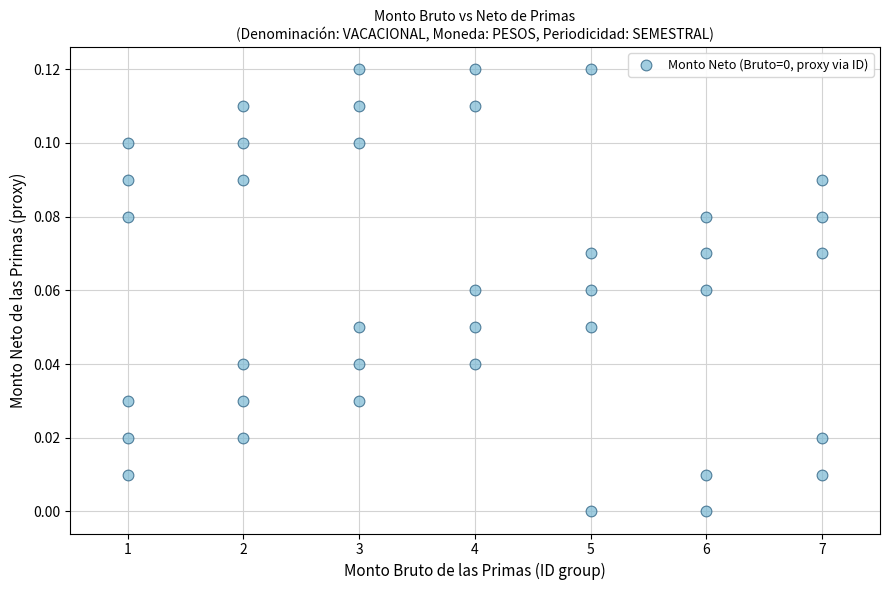

How many points are shown in the scatter plot?

38